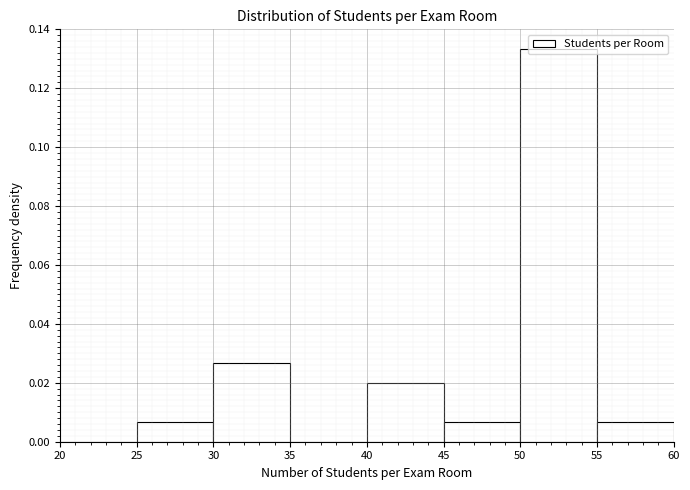

Reading left to right, list every bar in this chart as the range it spans on the x-axis followed by its height. The values are not printed on the chart, so give them approximately, as read against the axis.

20 to 25: 0
25 to 30: 0.006
30 to 35: 0.026
35 to 40: 0
40 to 45: 0.020
45 to 50: 0.006
50 to 55: 0.134
55 to 60: 0.006